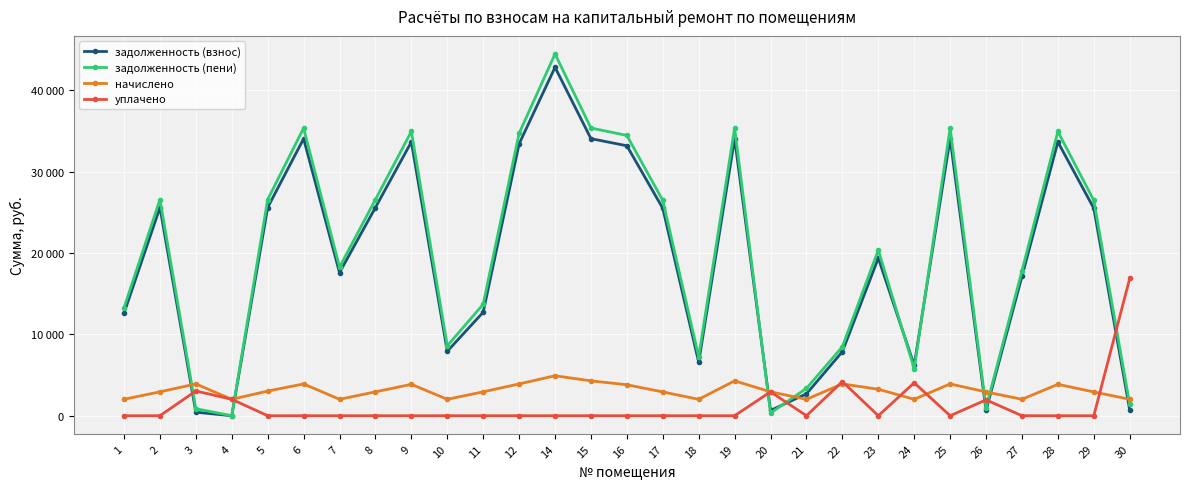

Where is задолженность (взнос) nearest to the value 21414?

23